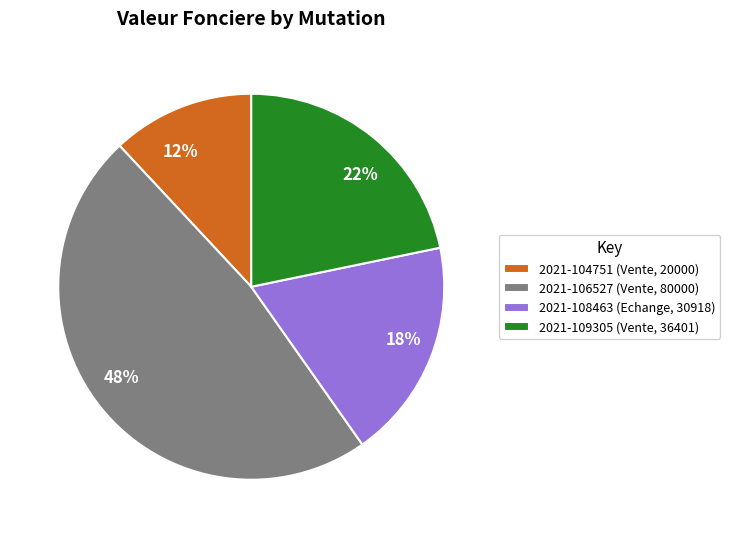

Do 2021-109305 and 2021-104751 together represent more than half of the pie?

No